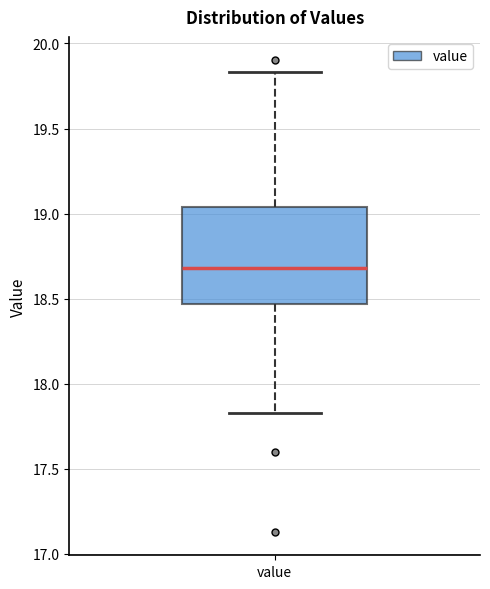

Read this box plot against the y-axis: the position of the median line, the range covered by the box, and the ends of both whiskers. The values are not printed on the chart, so give them approximately, as read against the axis.

median 18.70, box 18.45 to 19.05, whiskers 17.85 to 19.85